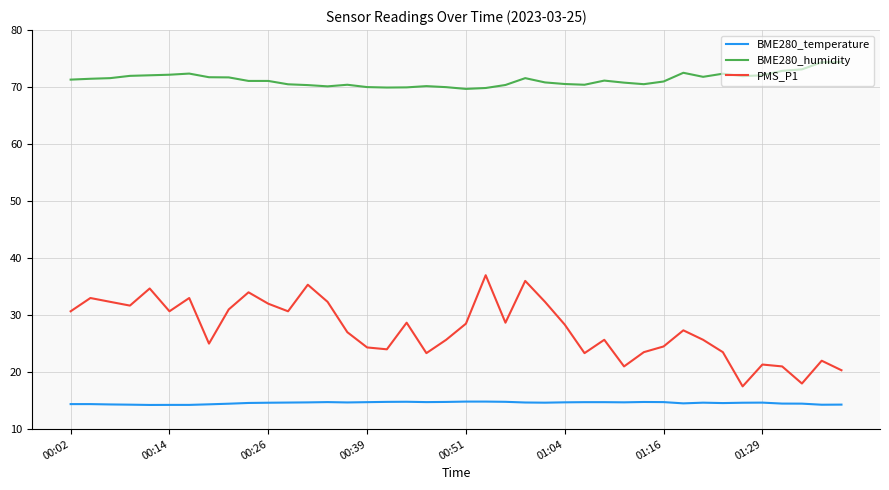

What is the minimum value for BME280_temperature?

14.2